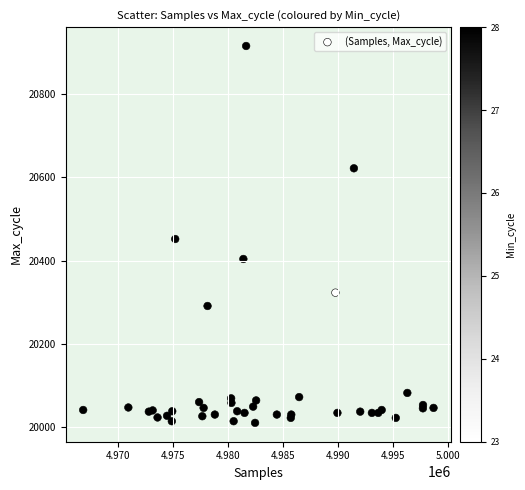

What Y value in the scatter plot is closest to 20463?

20452